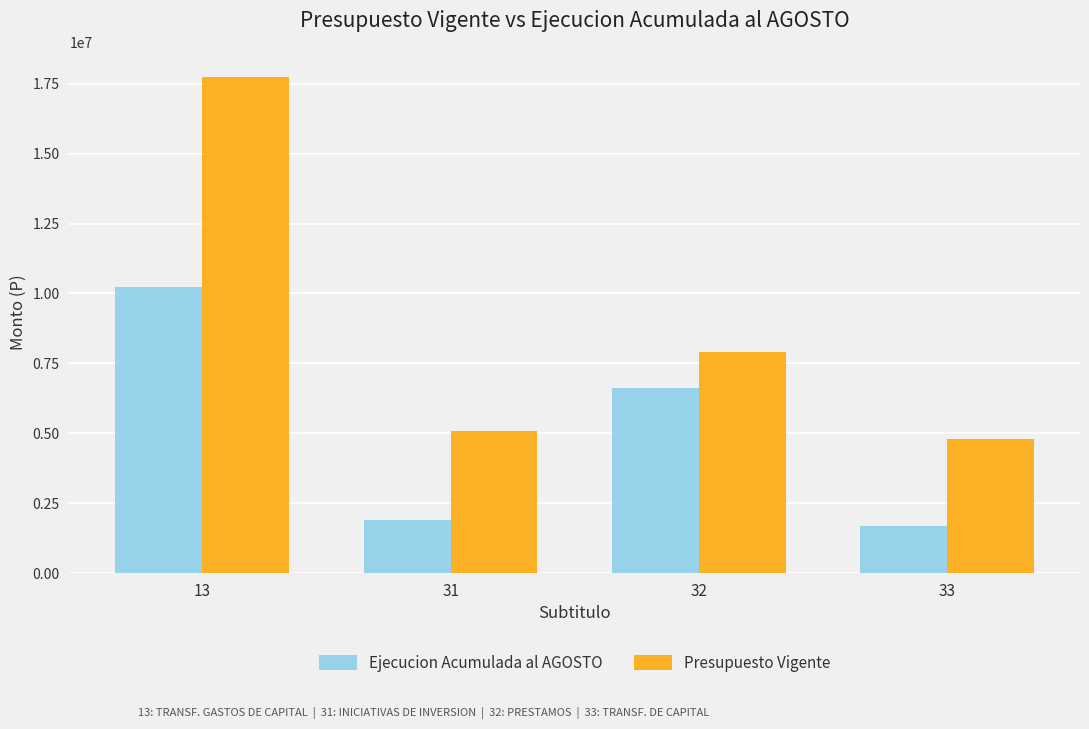

What are all the series names shown in the legend?

Ejecucion Acumulada al AGOSTO, Presupuesto Vigente